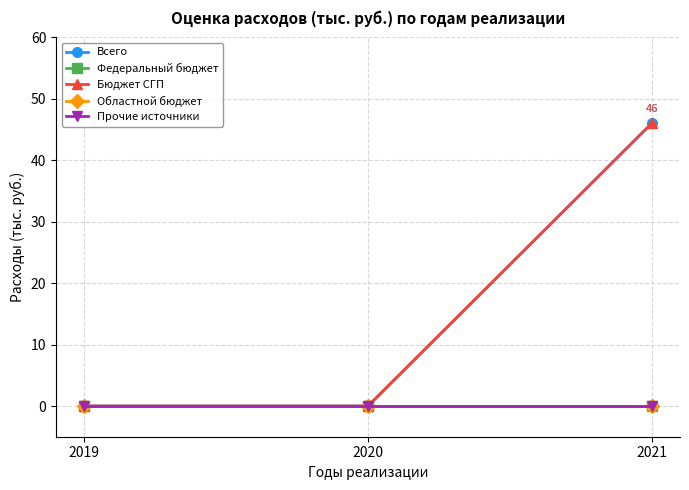

Reading left to right, transcribe all the data shown in this chart.

Всего: 2019=0	2020=0	2021=46
Федеральный бюджет: 2019=0	2020=0	2021=0
Бюджет СГП: 2019=0	2020=0	2021=46
Областной бюджет: 2019=0	2020=0	2021=0
Прочие источники: 2019=0	2020=0	2021=0